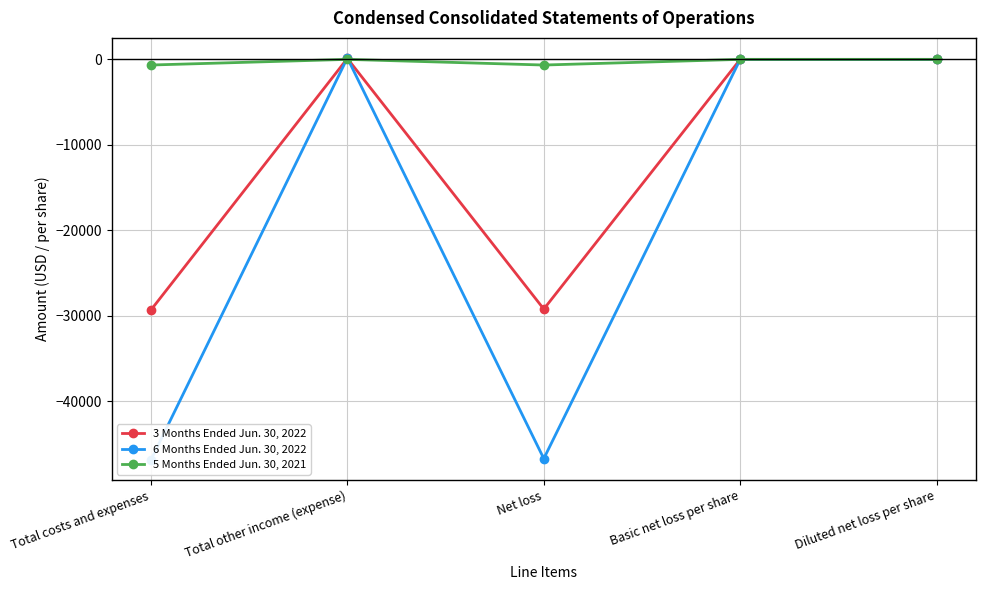

Which series changed the most between Total costs and expenses and Diluted net loss per share?

6 Months Ended Jun. 30, 2022